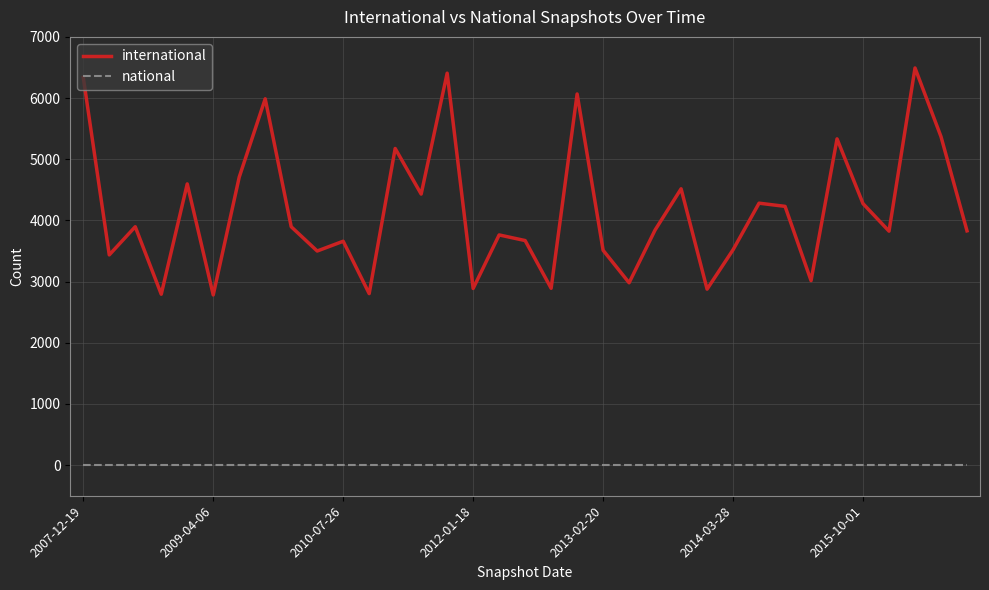

Which series has the largest total across all categories?

international